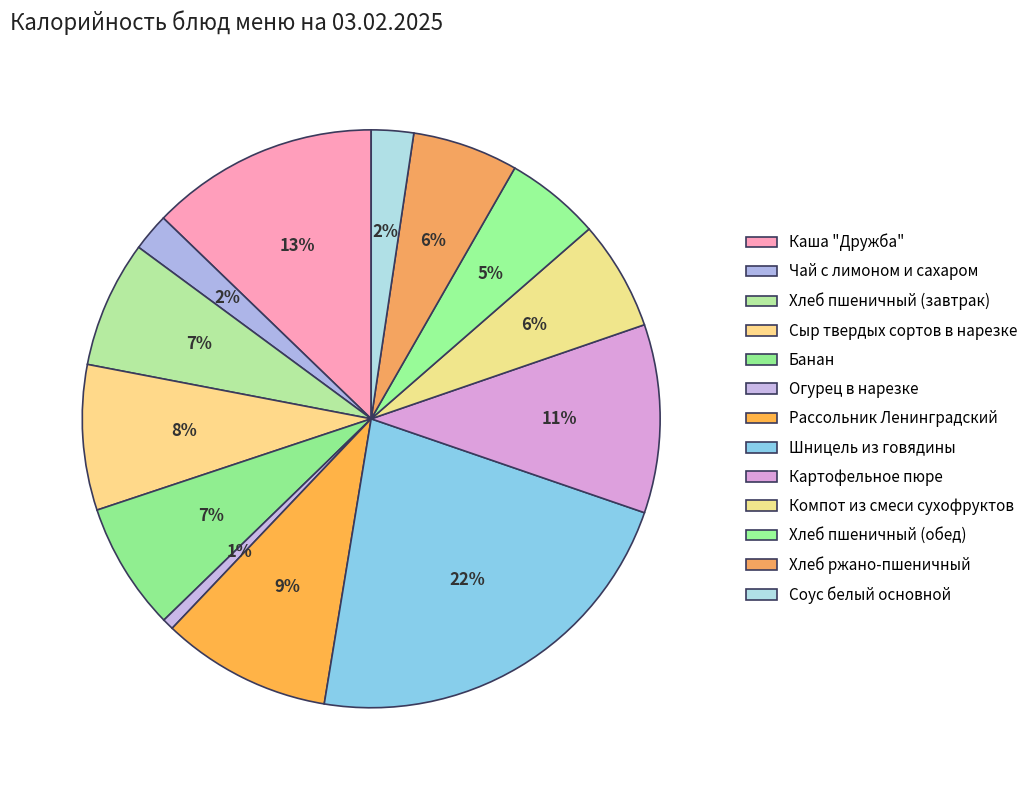

Is it true that Сыр твердых сортов в нарезке is 8% of the pie?

True